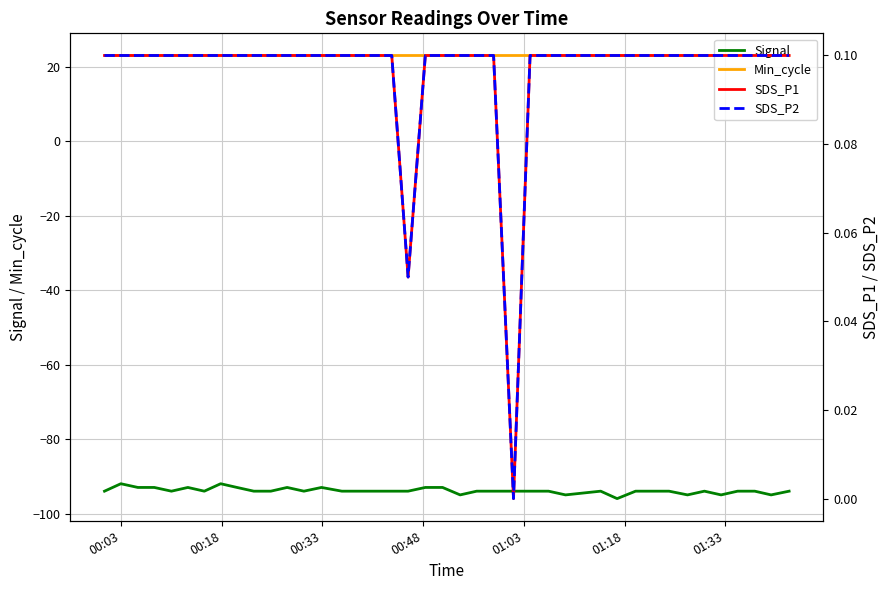

What is the difference between the maximum and minimum values in the SDS_P2 series?

0.1